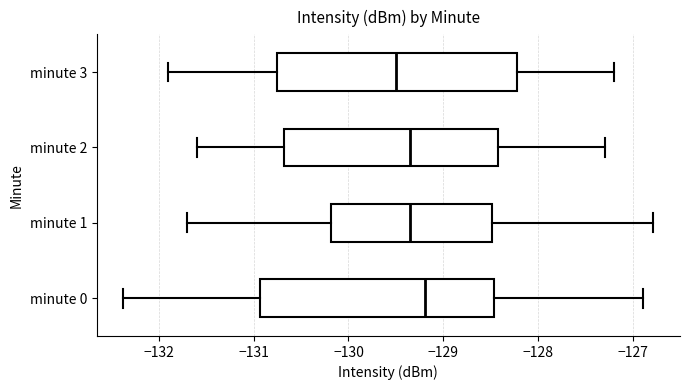

Which box has the furthest to the right median line?

minute 0